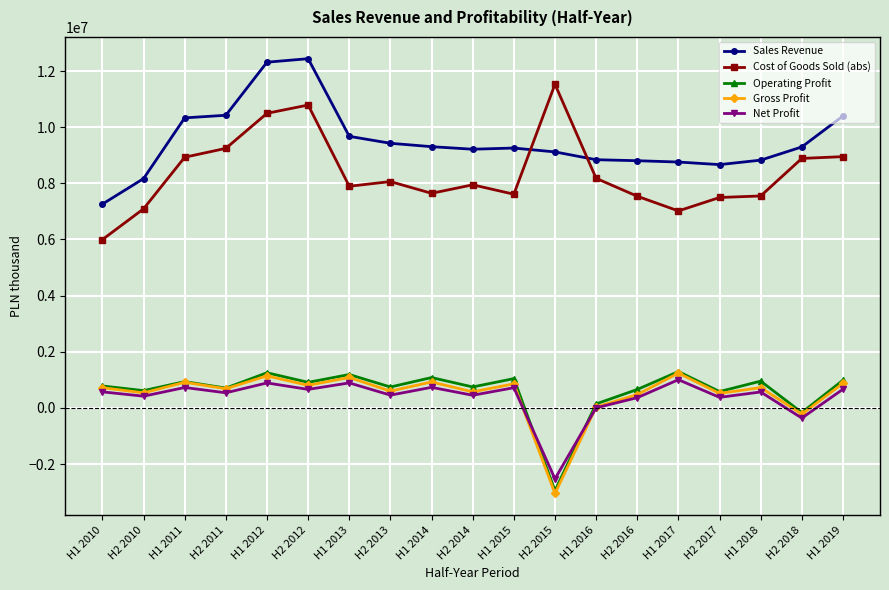

Which series changed the most between H1 2017 and H1 2019?

Cost of Goods Sold (abs)